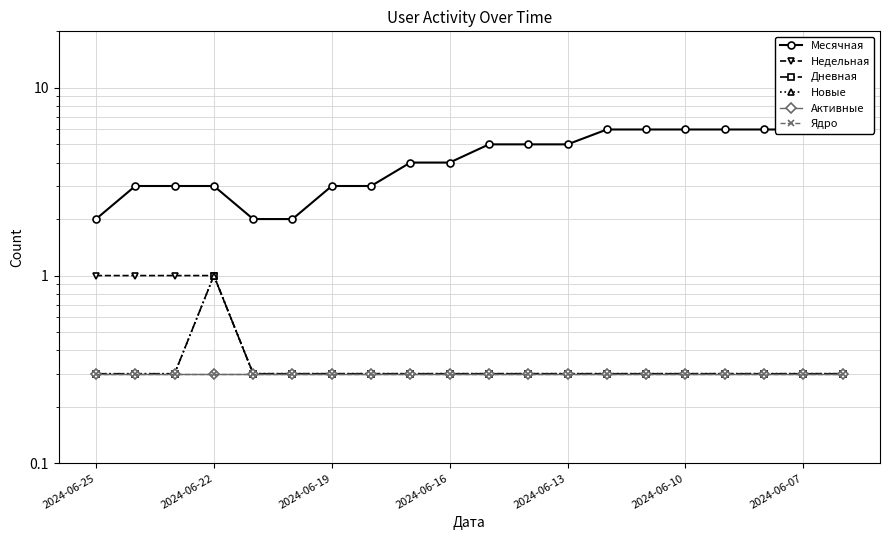

Reading left to right, list all the values displayed in this chart.

Месячная: 2.0	3.0	3.0	3.0	2.0	2.0	3.0	3.0	4.0	4.0	5.0	5.0	5.0	6.0	6.0	6.0	6.0	6.0	6.0	6.0
Недельная: 1.0	1.0	1.0	1.0	0.3	0.3	0.3	0.3	0.3	0.3	0.3	0.3	0.3	0.3	0.3	0.3	0.3	0.3	0.3	0.3
Дневная: 0.3	0.3	0.3	1.0	0.3	0.3	0.3	0.3	0.3	0.3	0.3	0.3	0.3	0.3	0.3	0.3	0.3	0.3	0.3	0.3
Новые: 0.3	0.3	0.3	1.0	0.3	0.3	0.3	0.3	0.3	0.3	0.3	0.3	0.3	0.3	0.3	0.3	0.3	0.3	0.3	0.3
Активные: 0.3	0.3	0.3	0.3	0.3	0.3	0.3	0.3	0.3	0.3	0.3	0.3	0.3	0.3	0.3	0.3	0.3	0.3	0.3	0.3
Ядро: 0.3	0.3	0.3	0.3	0.3	0.3	0.3	0.3	0.3	0.3	0.3	0.3	0.3	0.3	0.3	0.3	0.3	0.3	0.3	0.3